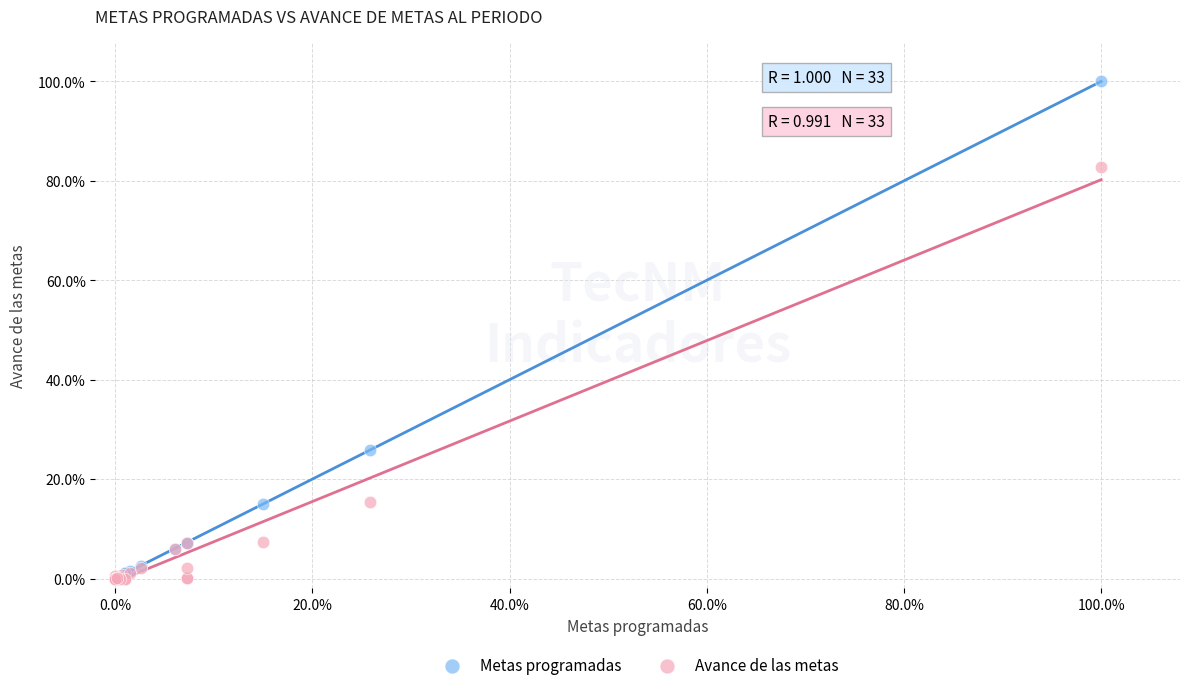

Which series has the widest spread of Y values?

Metas programadas